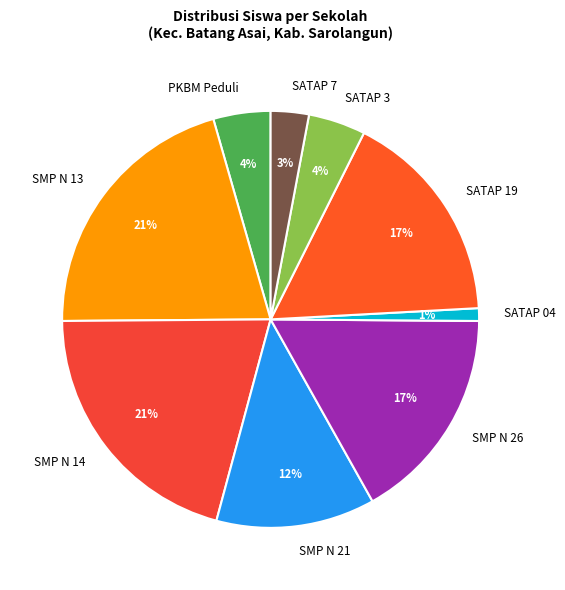

Between SMP N 13 and SATAP 19, which is larger?

SMP N 13